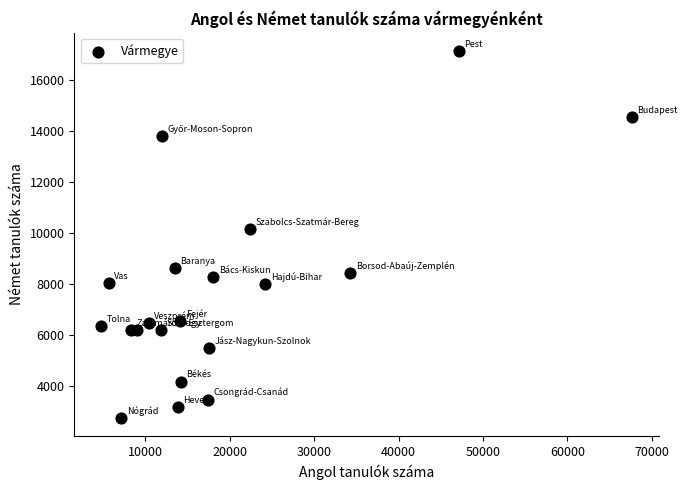

What is the range of Y values (max minus min)?

14386